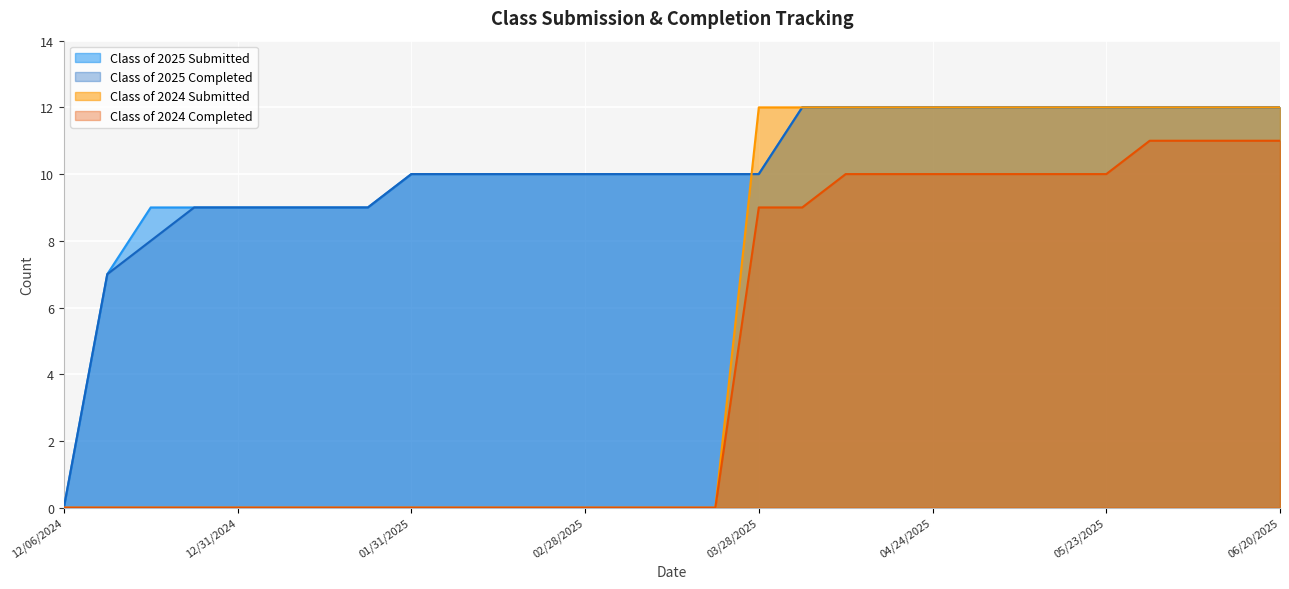

What position from the right is 03/28/2025?

13